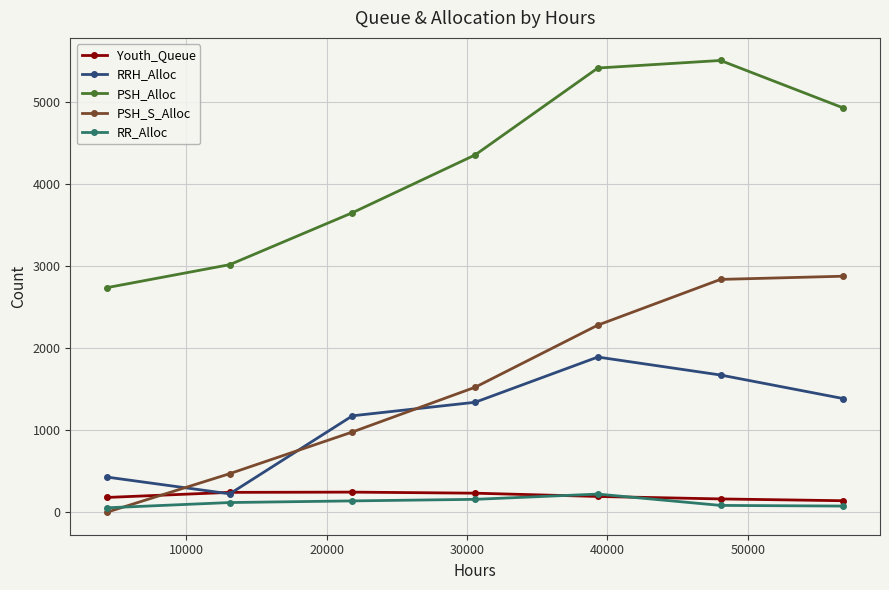

True or false: PSH_Alloc and RRH_Alloc cross at least once.

False